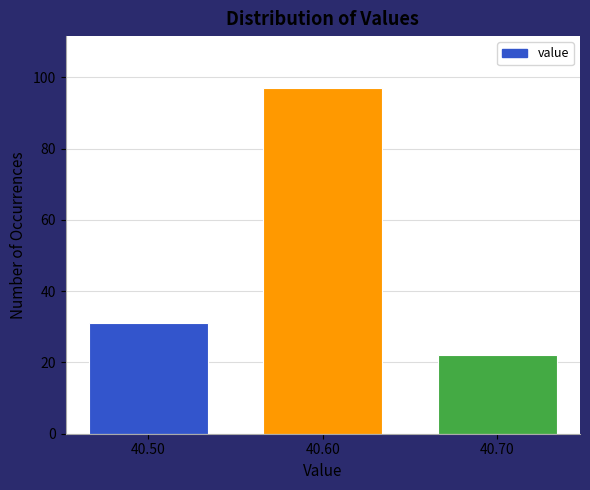

Reading left to right, extract all data points from this chart.

31	97	22